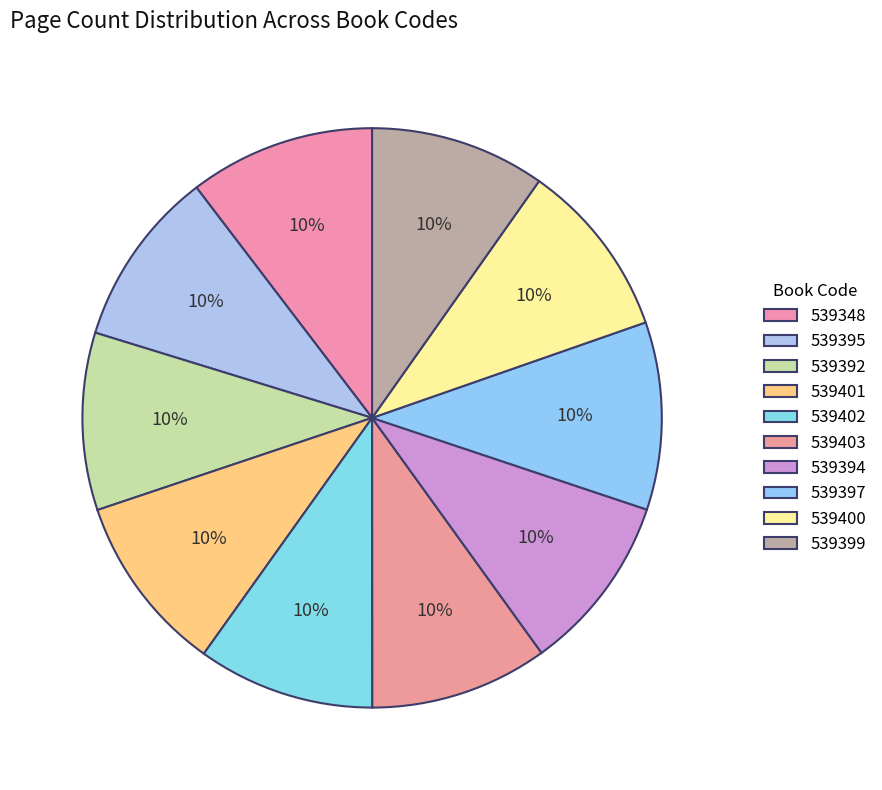

Does any single category account for the majority?

No